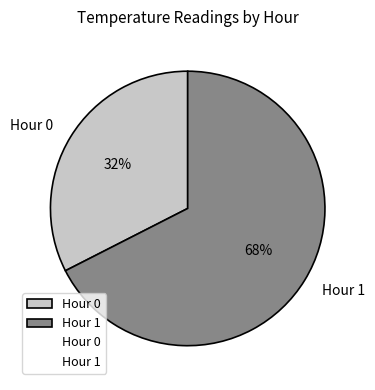

What is the largest slice in the pie chart?

Hour 1